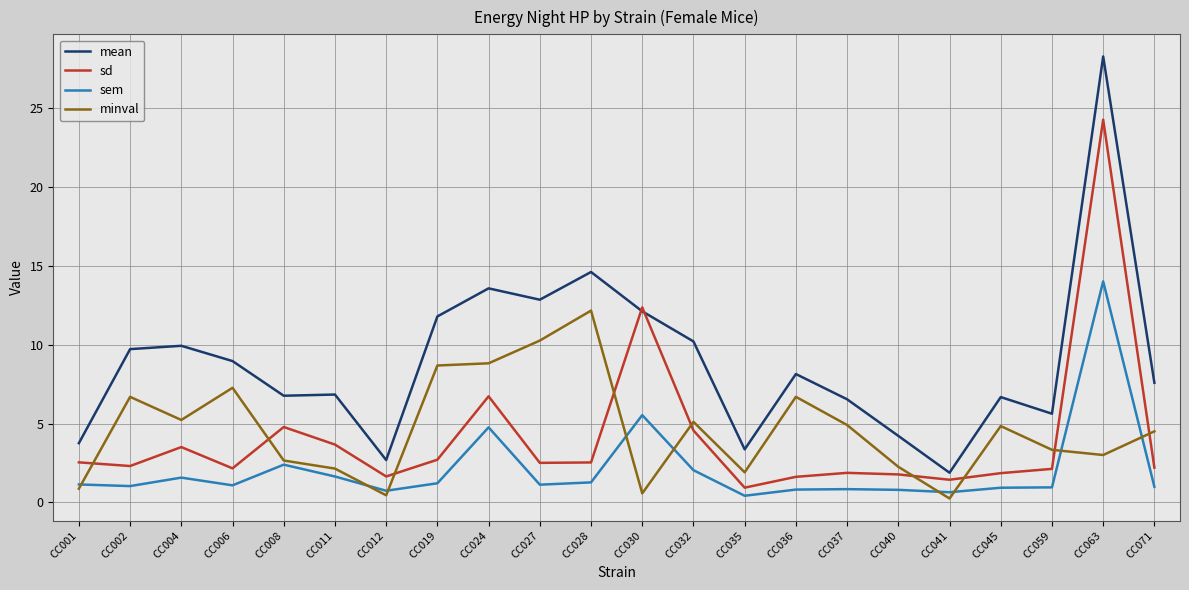

Rank the series by their maximum value, from highest to lowest.

mean, sd, sem, minval